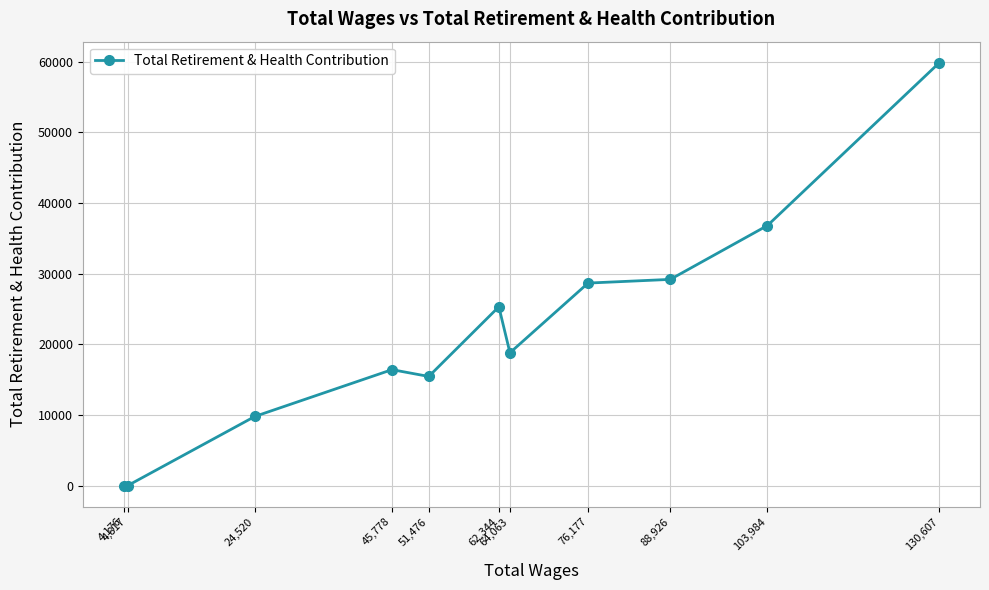

What is the label of the 2nd point from the right?

103,984